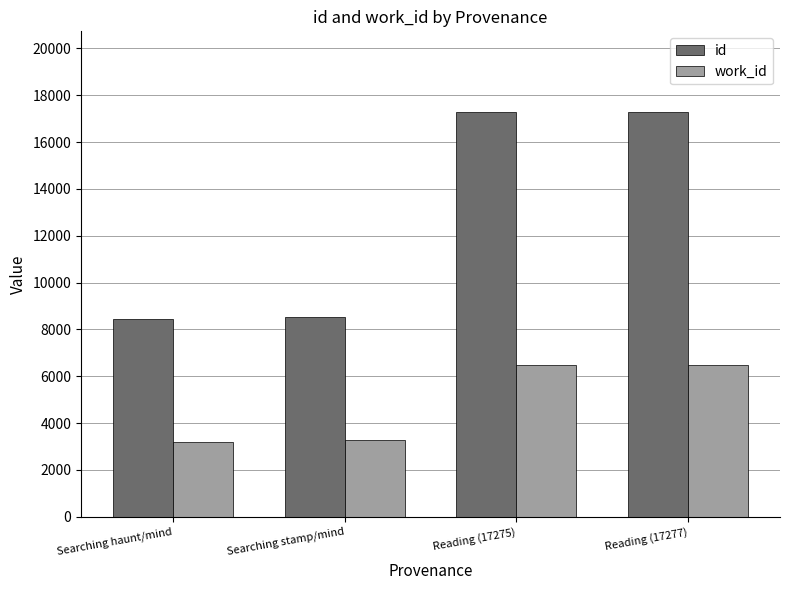

What position from the right is Reading (17275)?

2